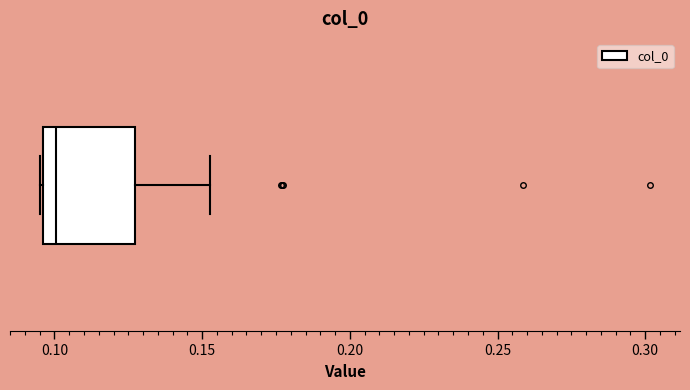

Read this box plot against the x-axis: the position of the median line, the range covered by the box, and the ends of both whiskers. The values are not printed on the chart, so give them approximately, as read against the axis.

median 0.100, box 0.095 to 0.125, whiskers 0.095 to 0.155